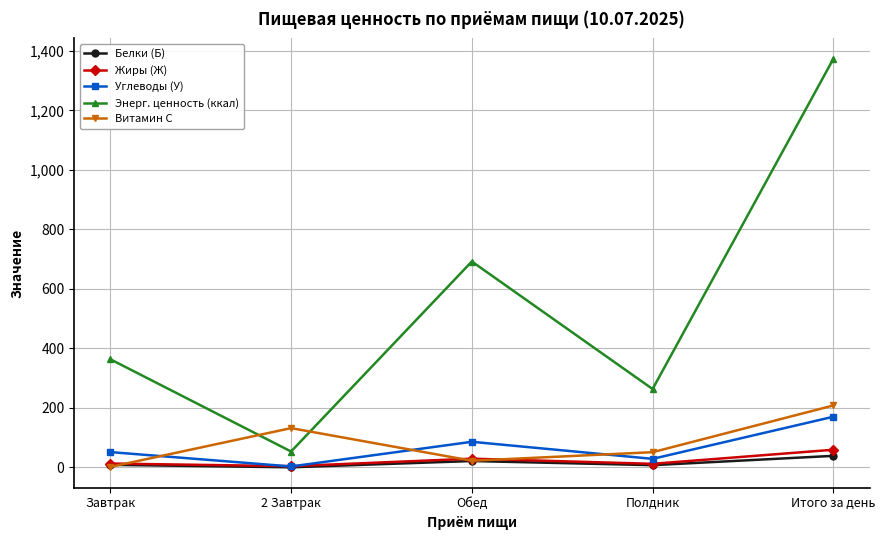

How many data points in Витамин С are less than 51?

2